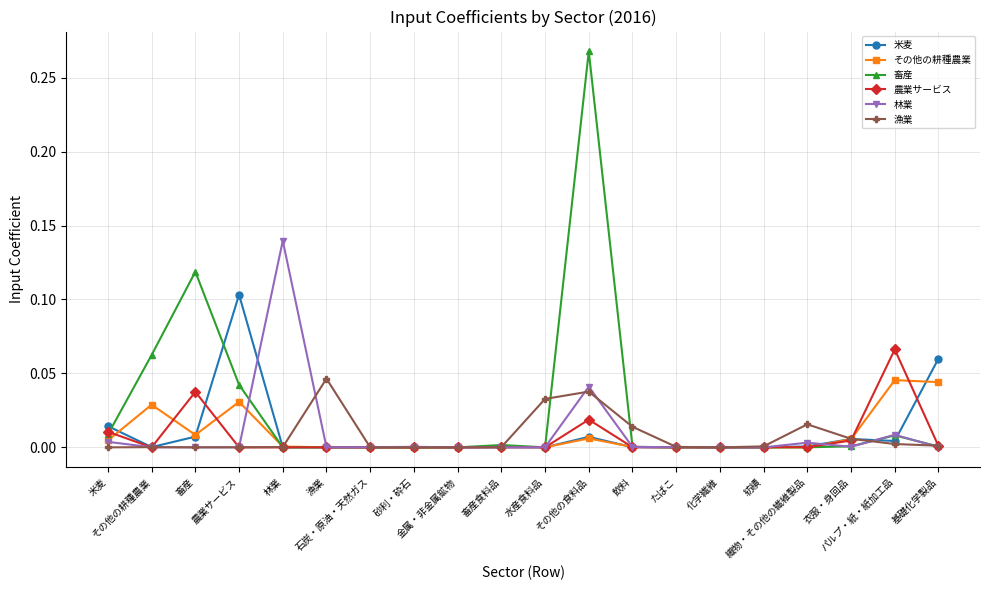

Rank the categories by その他の耕種農業 value from highest to lowest.

パルプ・紙・紙加工品, 基礎化学製品, 農業サービス, その他の耕種農業, 畜産, その他の食料品, 衣服・身回品, 米麦, 林業, 畜産食料品, 飲料, 水産食料品, 漁業, たばこ, 織物・その他の繊維製品, 石炭・原油・天然ガス, 砂利・砕石, 金属・非金属鉱物, 化学繊維, 紡績